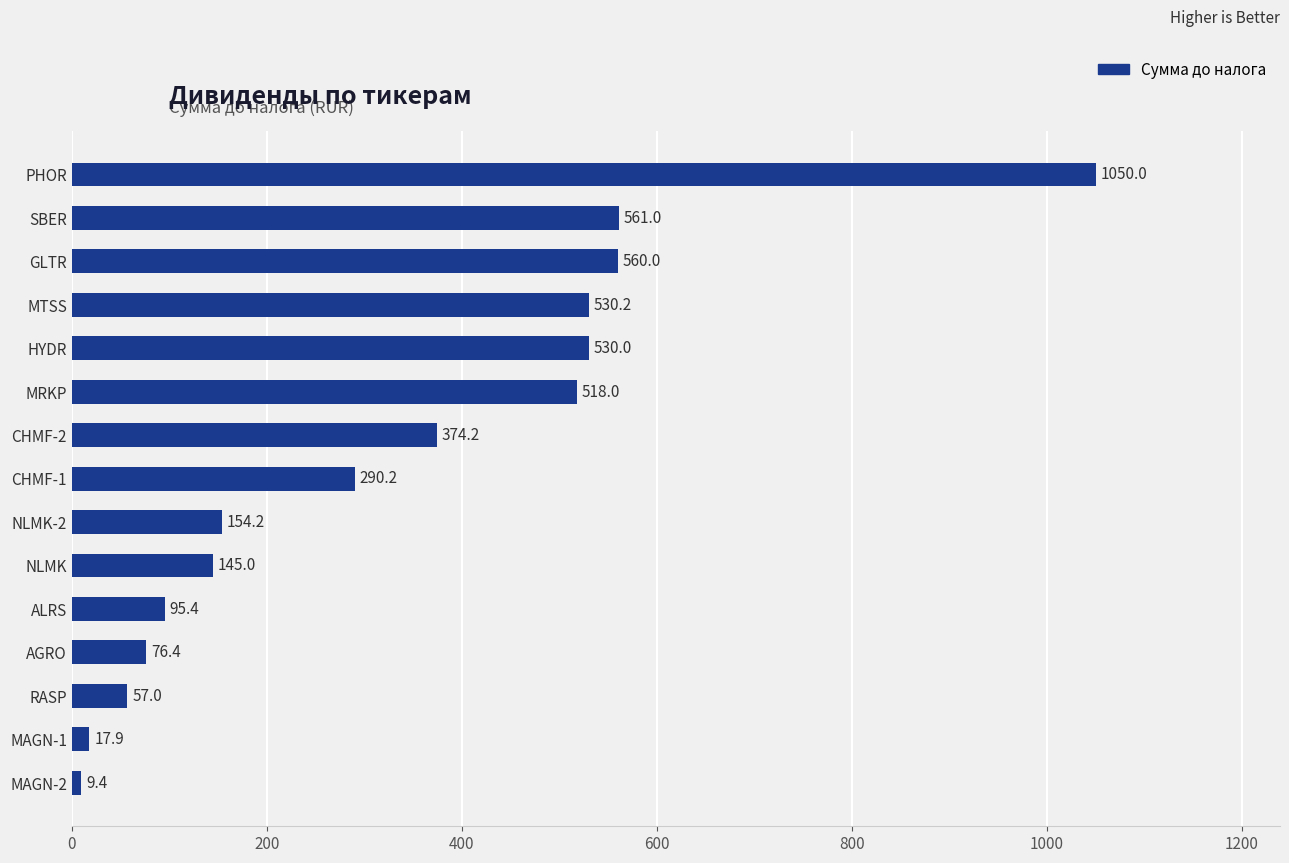

How many bars are there in total?

15